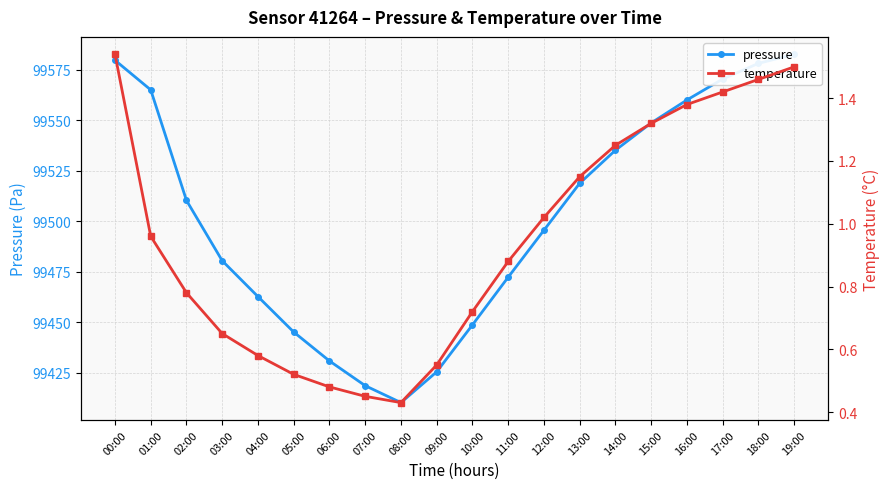

What is the smallest value displayed?

0.4